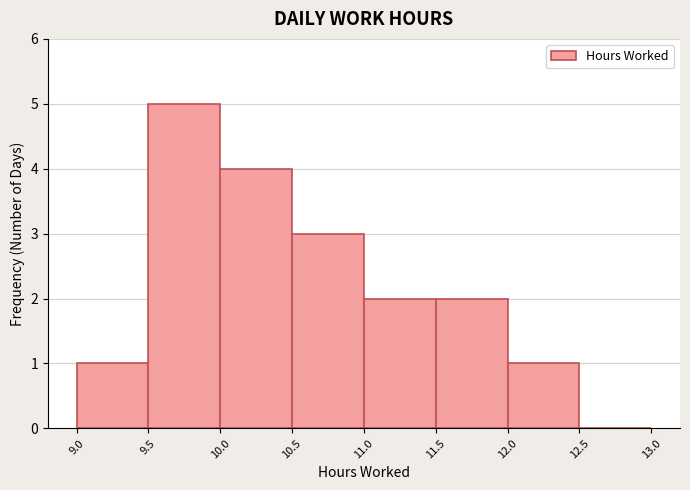

Which range on the x-axis has the tallest bar?

9.5 to 10.0